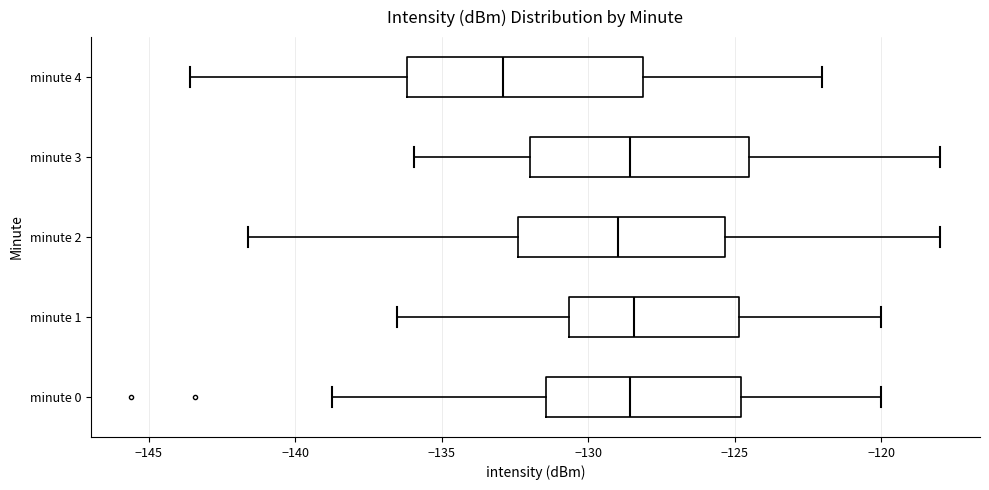

Reading bottom to top, transcribe this box plot: for each box, give where its median line is, the range the box spans, and where its two whiskers end, as read against the x-axis. The values are not printed on the chart, so give them approximately, as read against the axis.

minute 0: median -128.5, box -131.5 to -125.0, whiskers -139.0 to -120.0
minute 1: median -128.5, box -130.5 to -125.0, whiskers -136.5 to -120.0
minute 2: median -129.0, box -132.5 to -125.5, whiskers -141.5 to -118.0
minute 3: median -128.5, box -132.0 to -124.5, whiskers -136.0 to -118.0
minute 4: median -133.0, box -136.0 to -128.0, whiskers -143.5 to -122.0